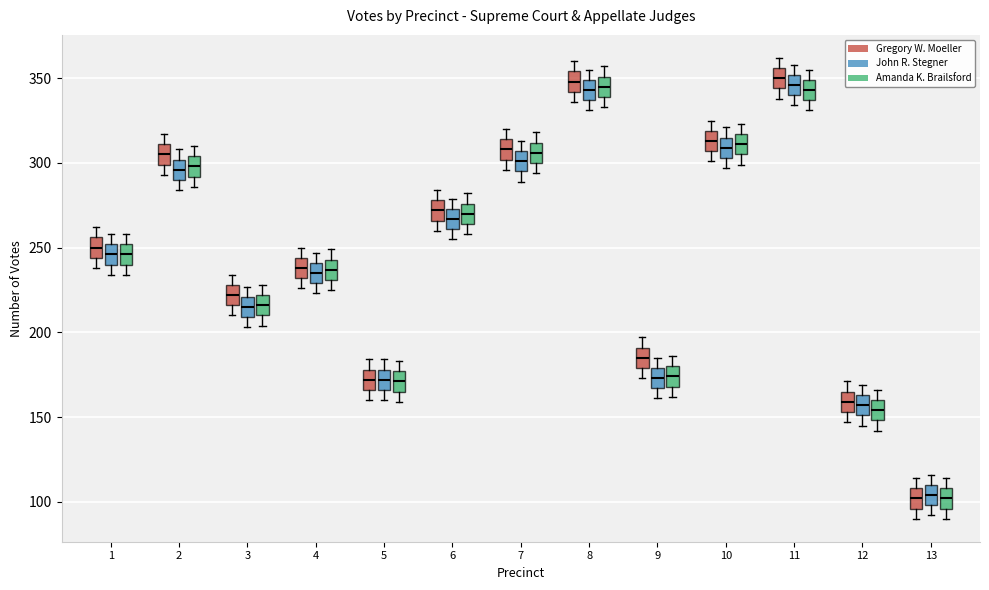

Reading left to right, read every box against the y-axis: the position of its median line, the range the box covers, and the ends of its whiskers. The values are not printed on the chart, so give them approximately, as read against the axis.

1 (Gregory W. Moeller): median 250, box 245 to 255, whiskers 240 to 260
1 (John R. Stegner): median 245, box 240 to 250, whiskers 235 to 260
1 (Amanda K. Brailsford): median 245, box 240 to 250, whiskers 235 to 260
2 (Gregory W. Moeller): median 305, box 300 to 310, whiskers 295 to 315
2 (John R. Stegner): median 295, box 290 to 300, whiskers 285 to 310
2 (Amanda K. Brailsford): median 300, box 290 to 305, whiskers 285 to 310
3 (Gregory W. Moeller): median 220, box 215 to 230, whiskers 210 to 235
3 (John R. Stegner): median 215, box 210 to 220, whiskers 205 to 225
3 (Amanda K. Brailsford): median 215, box 210 to 220, whiskers 205 to 230
4 (Gregory W. Moeller): median 240, box 230 to 245, whiskers 225 to 250
4 (John R. Stegner): median 235, box 230 to 240, whiskers 225 to 245
4 (Amanda K. Brailsford): median 235, box 230 to 245, whiskers 225 to 250
5 (Gregory W. Moeller): median 170, box 165 to 180, whiskers 160 to 185
5 (John R. Stegner): median 170, box 165 to 180, whiskers 160 to 185
5 (Amanda K. Brailsford): median 170, box 165 to 175, whiskers 160 to 185
6 (Gregory W. Moeller): median 270, box 265 to 280, whiskers 260 to 285
6 (John R. Stegner): median 265, box 260 to 275, whiskers 255 to 280
6 (Amanda K. Brailsford): median 270, box 265 to 275, whiskers 260 to 280
7 (Gregory W. Moeller): median 310, box 300 to 315, whiskers 295 to 320
7 (John R. Stegner): median 300, box 295 to 305, whiskers 290 to 315
7 (Amanda K. Brailsford): median 305, box 300 to 310, whiskers 295 to 320
8 (Gregory W. Moeller): median 350, box 340 to 355, whiskers 335 to 360
8 (John R. Stegner): median 345, box 335 to 350, whiskers 330 to 355
8 (Amanda K. Brailsford): median 345, box 340 to 350, whiskers 335 to 355
9 (Gregory W. Moeller): median 185, box 180 to 190, whiskers 175 to 195
9 (John R. Stegner): median 175, box 165 to 180, whiskers 160 to 185
9 (Amanda K. Brailsford): median 175, box 170 to 180, whiskers 160 to 185
10 (Gregory W. Moeller): median 315, box 305 to 320, whiskers 300 to 325
10 (John R. Stegner): median 310, box 305 to 315, whiskers 295 to 320
10 (Amanda K. Brailsford): median 310, box 305 to 315, whiskers 300 to 325
11 (Gregory W. Moeller): median 350, box 345 to 355, whiskers 340 to 360
11 (John R. Stegner): median 345, box 340 to 350, whiskers 335 to 360
11 (Amanda K. Brailsford): median 345, box 335 to 350, whiskers 330 to 355
12 (Gregory W. Moeller): median 160, box 155 to 165, whiskers 145 to 170
12 (John R. Stegner): median 155, box 150 to 165, whiskers 145 to 170
12 (Amanda K. Brailsford): median 155, box 150 to 160, whiskers 140 to 165
13 (Gregory W. Moeller): median 100, box 95 to 110, whiskers 90 to 115
13 (John R. Stegner): median 105, box 100 to 110, whiskers 90 to 115
13 (Amanda K. Brailsford): median 100, box 95 to 110, whiskers 90 to 115